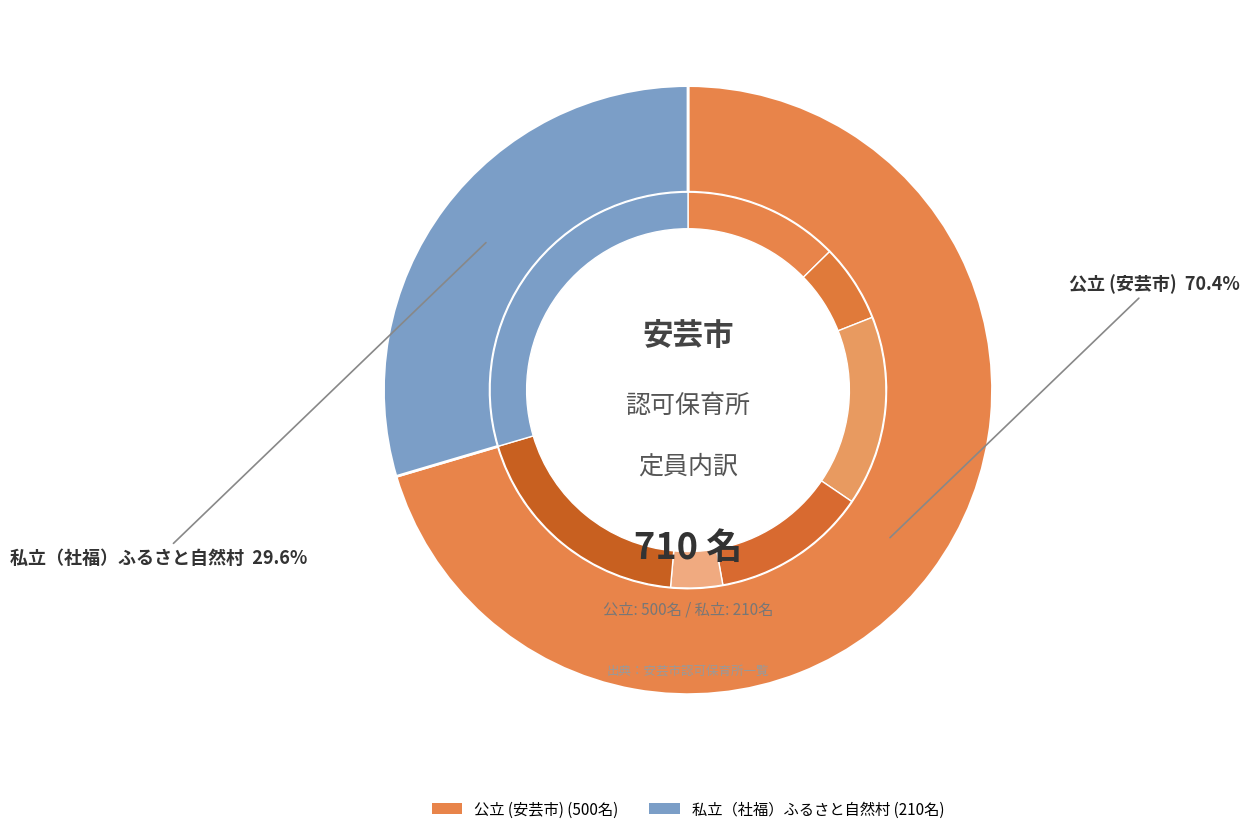

Combined, do 土居保育所 and 伊尾木保育所 account for over 50%?

No